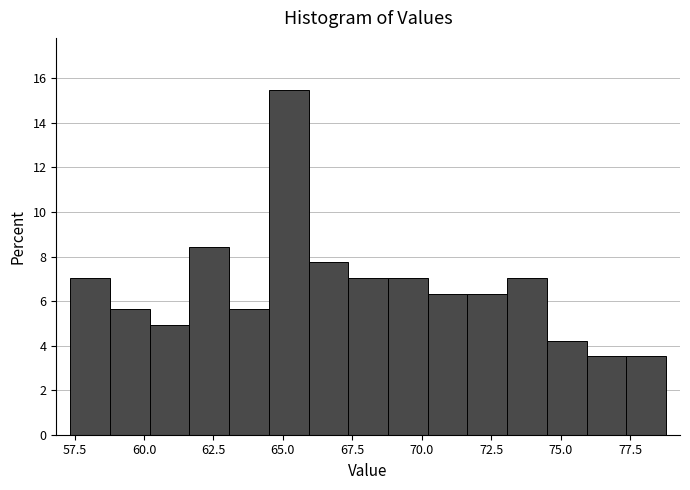

Read against the x-axis, roughly where is the centre of the tallest bar?

65.0